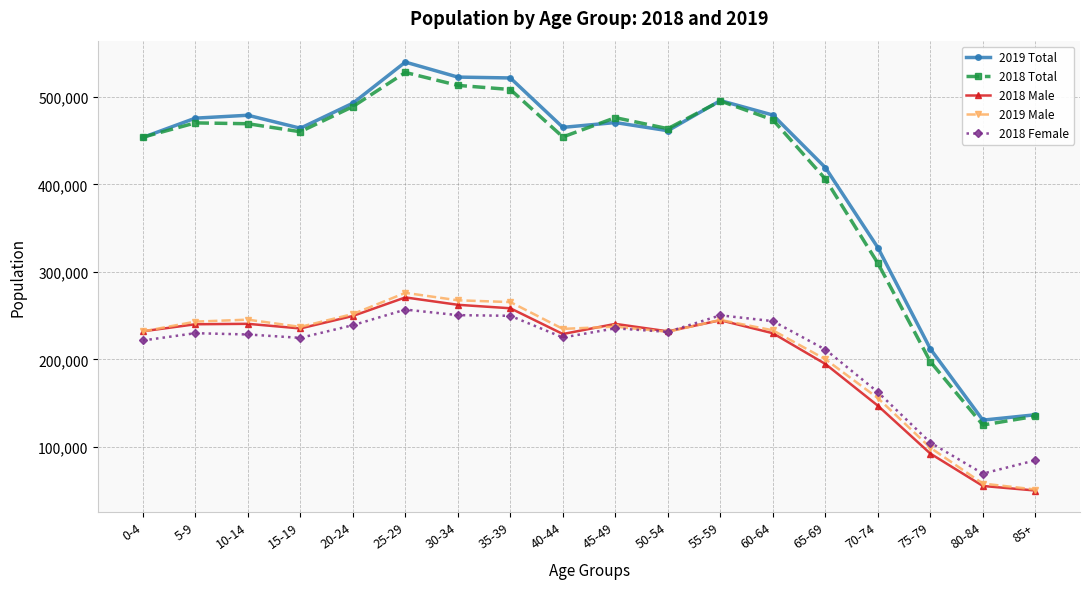

Which label corresponds to the largest value in the chart?

25-29